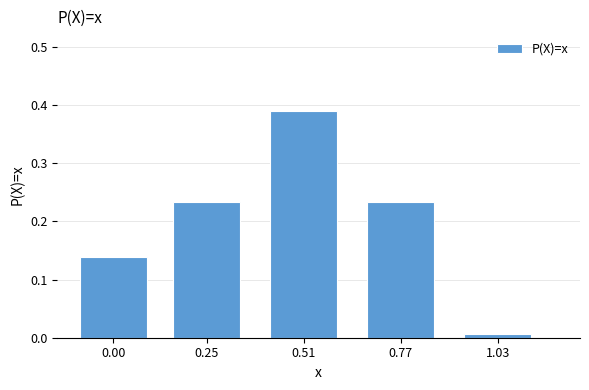

At which label is the value closest to 0?

1.03